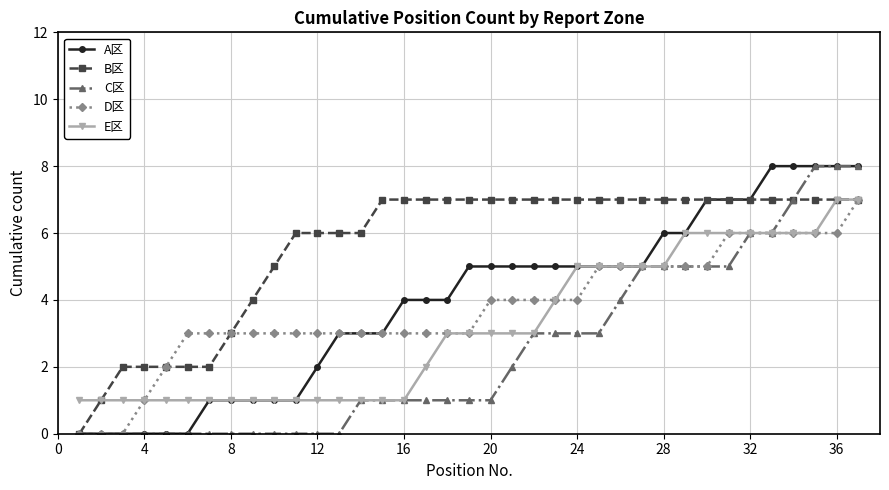

What is the value of the D区 point at the 26th from the left?

5